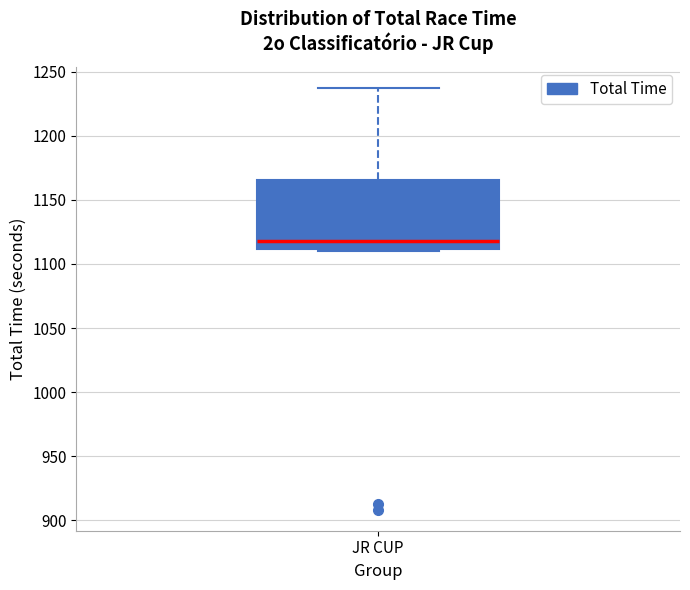

Transcribe this box plot: give where the median line is, the range the box spans, and where the two whiskers end, as read against the y-axis. The values are not printed on the chart, so give them approximately, as read against the axis.

median 1120, box 1110 to 1165, whiskers 1110 to 1235